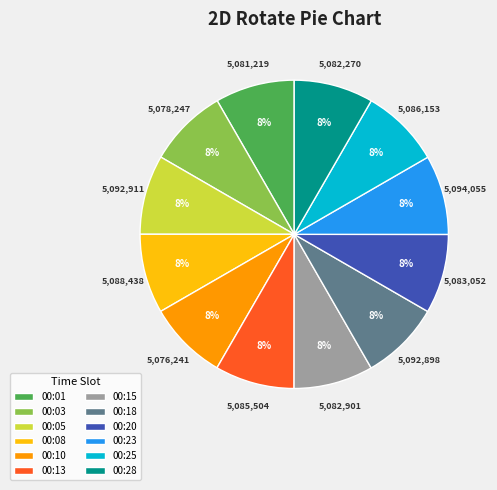

Approximately how many times larger is the value at 00:18 compared to 00:05?

1.0